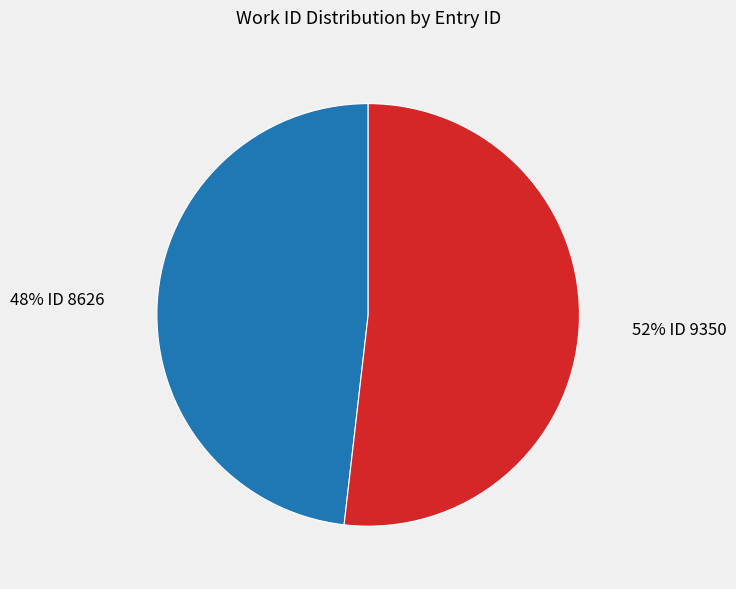

Is there a majority slice in this chart?

Yes